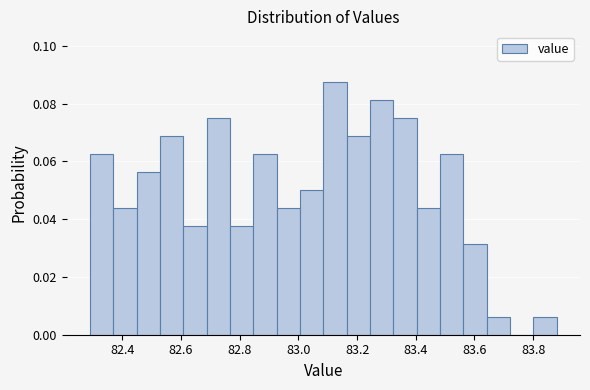

Around what value on the x-axis is the tallest bar? Give the approximate position of its centre, as read against the axis.

83.12